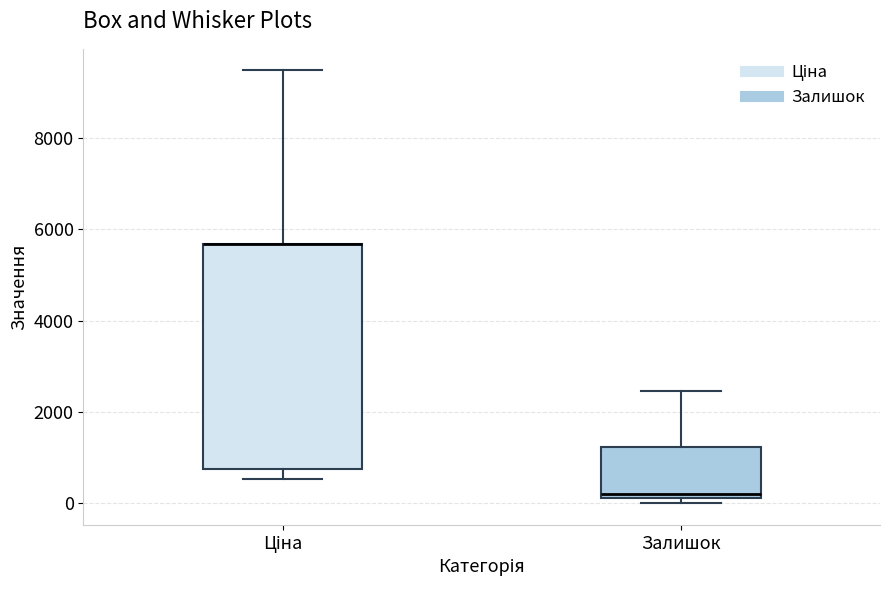

Where is the upper edge of the box for Залишок on the y-axis? The values are not printed on the chart, so give them approximately, as read against the axis.

1200